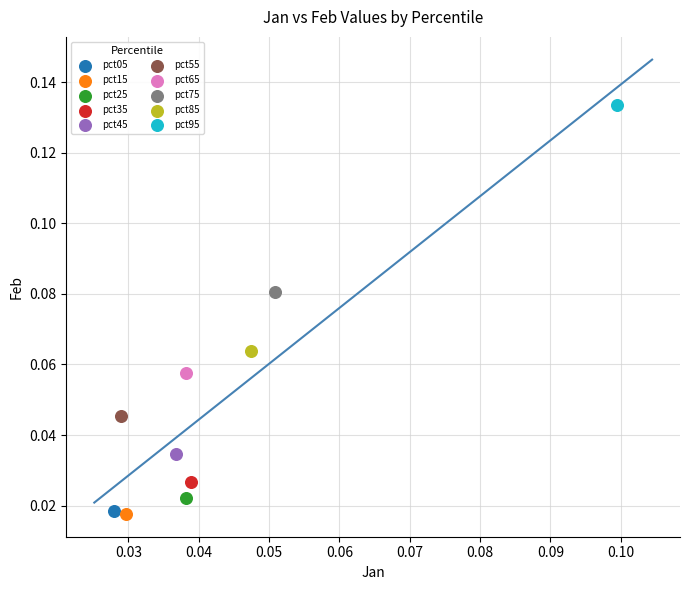

Which series contains the highest Y value?

pct95